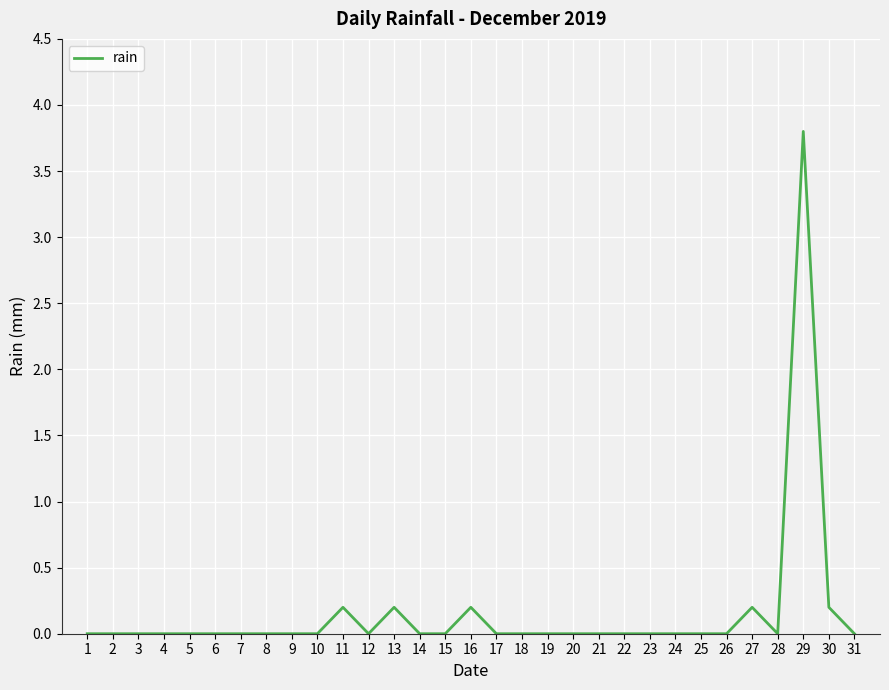

What is the sum of all values?

4.8